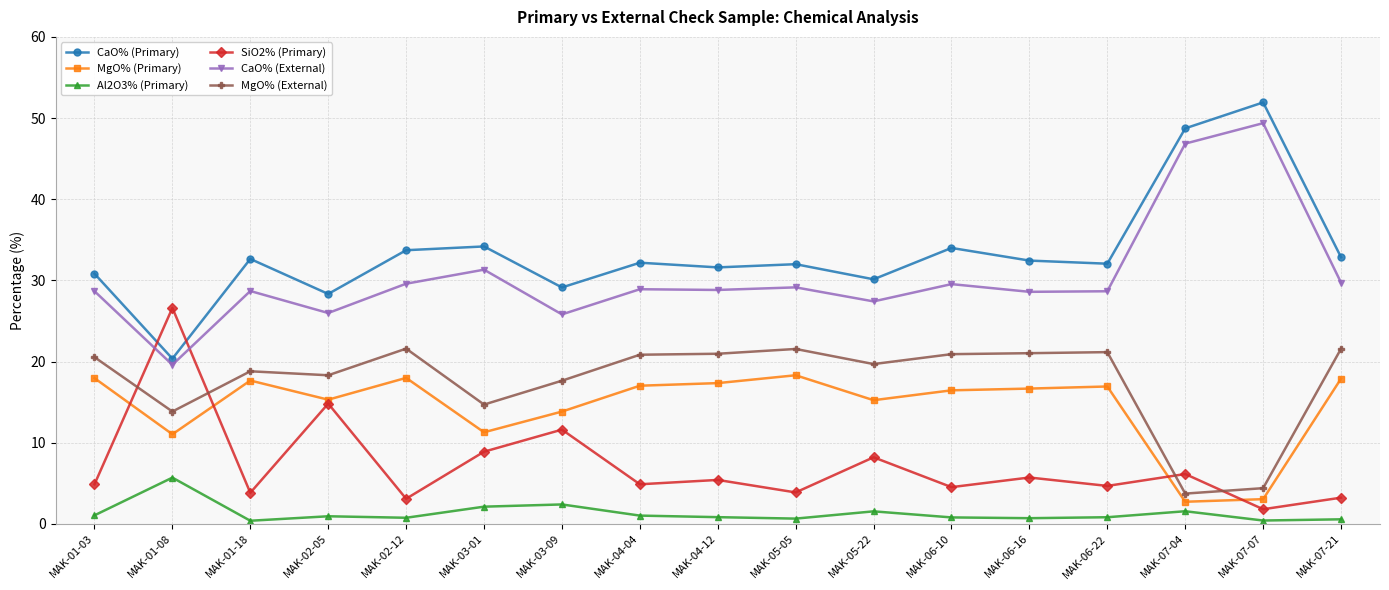

At which label does MgO% (Primary) first exceed 16?

MAK-01-03